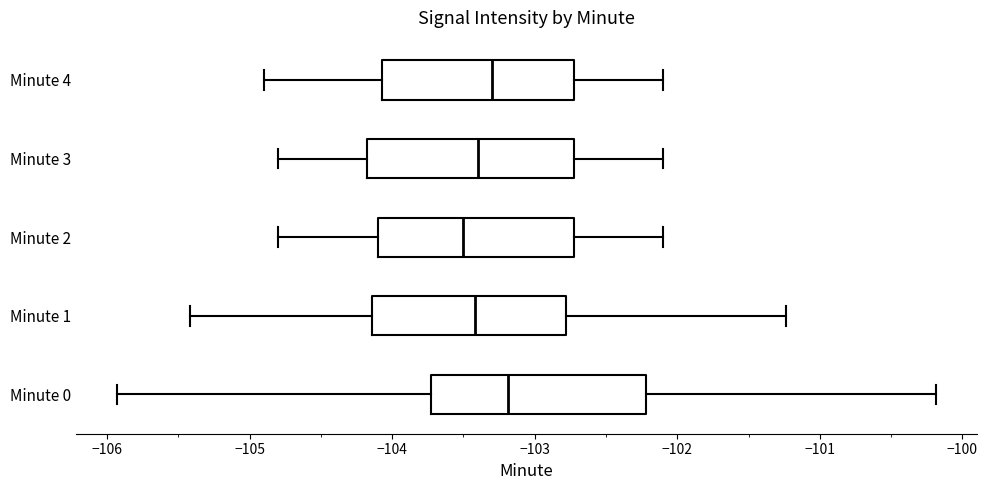

Where does the right whisker of the box for Minute 2 end on the x-axis? The values are not printed on the chart, so give them approximately, as read against the axis.

-102.1